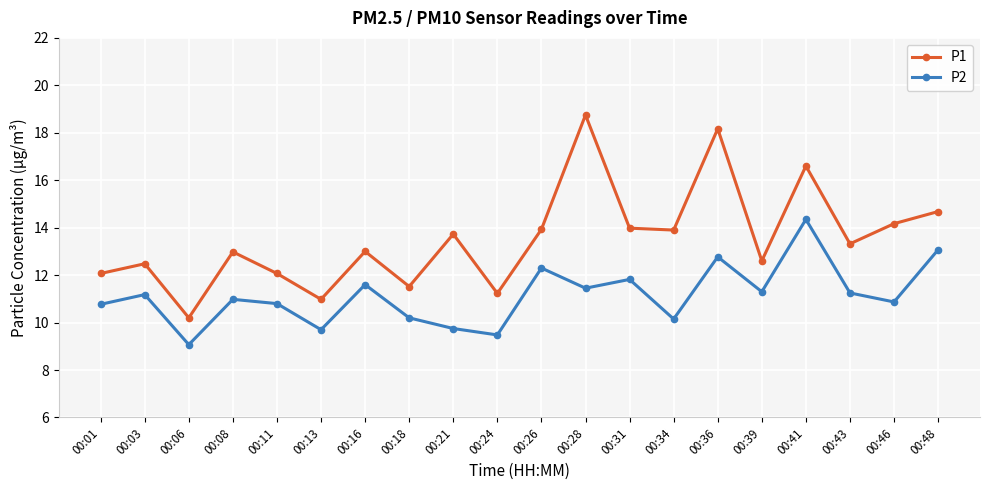

Is it true that P2 equals 4.2 at 00:31?

False